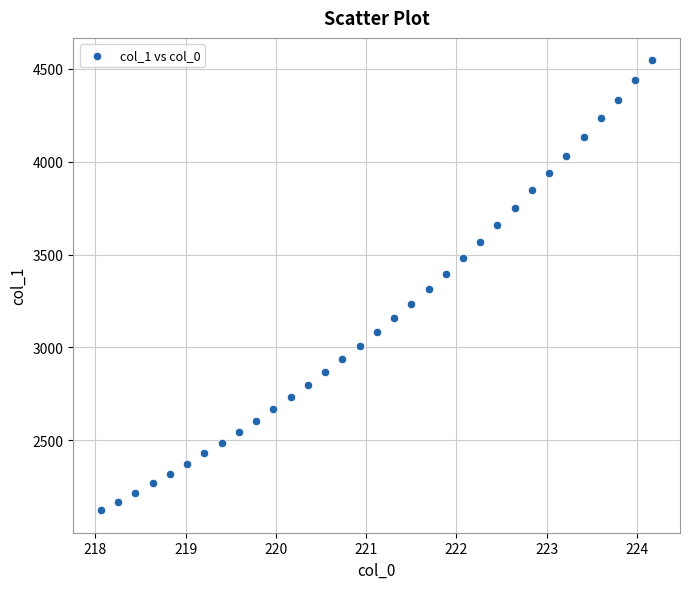

What is the range of X values (max minus min)?

6.1